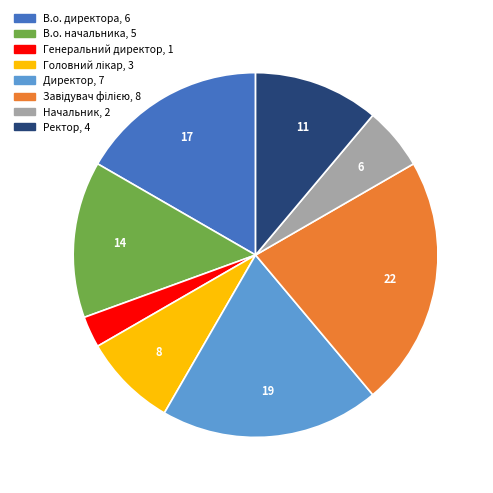

Between В.о. начальника and Начальник, which is larger?

В.о. начальника